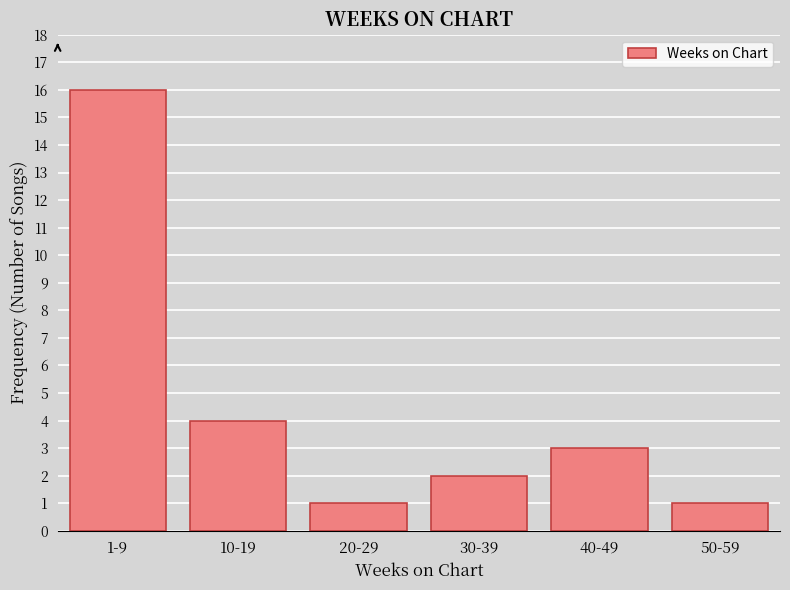

Reading left to right, list all the values displayed in this chart.

1-9=16	10-19=4	20-29=1	30-39=2	40-49=3	50-59=1